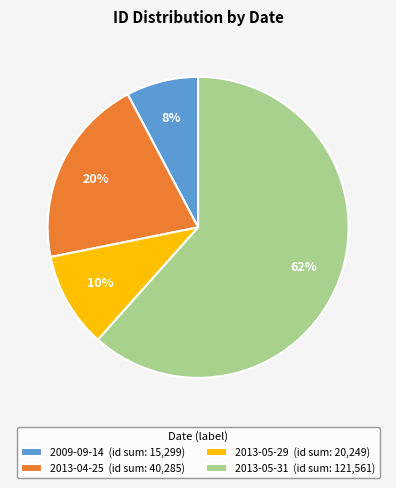

Between 2009-09-14 (id sum: 15,299) and 2013-05-29 (id sum: 20,249), which is larger?

2013-05-29 (id sum: 20,249)